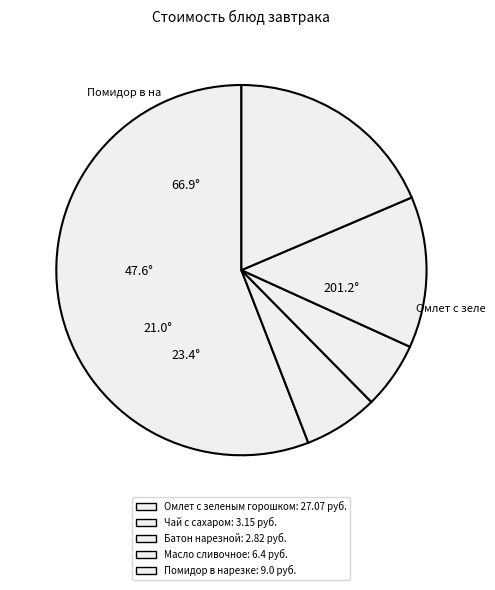

How many slices are in this pie chart?

5